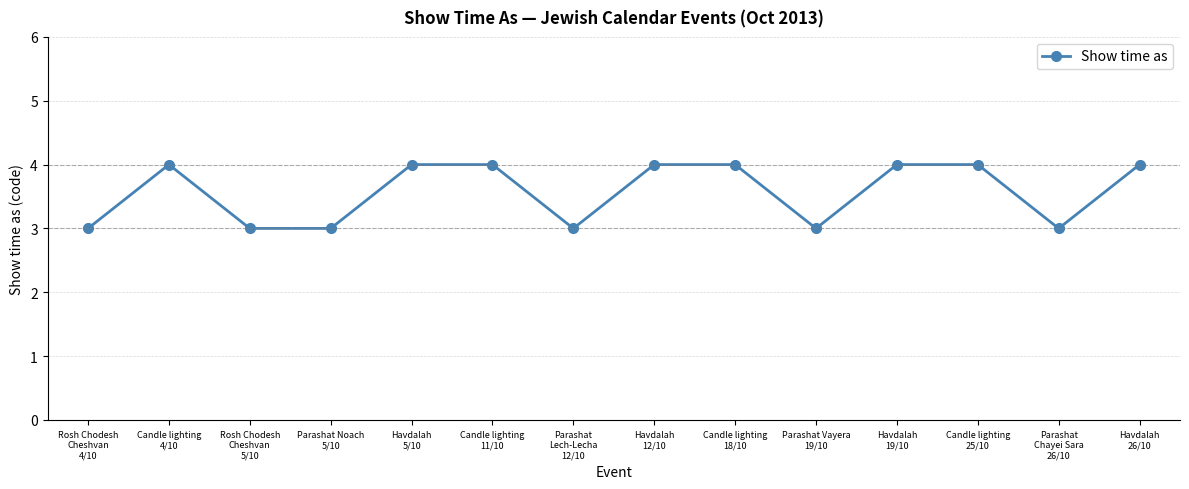

What is the sum of all values?

50